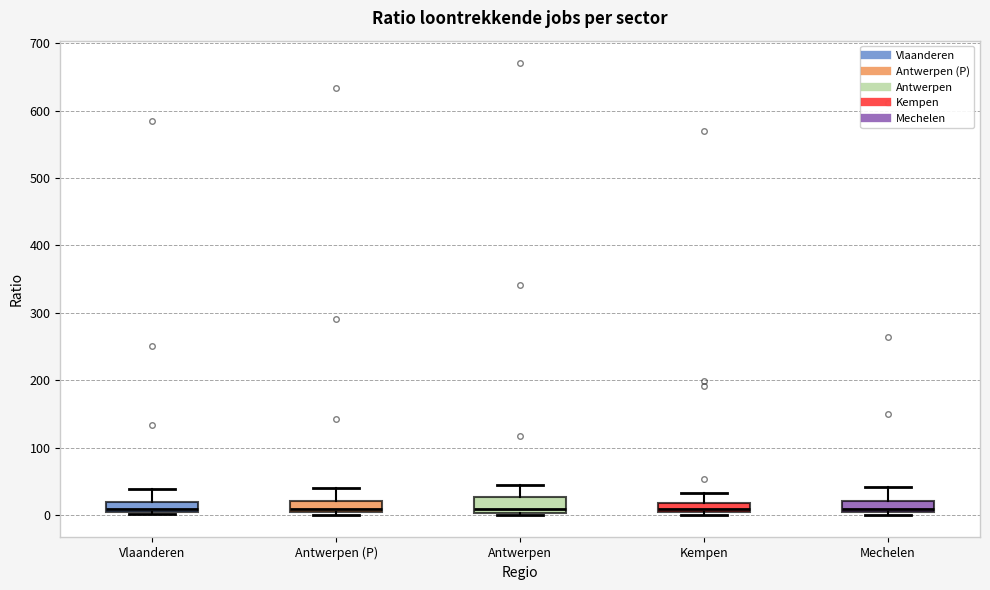

Where does the upper whisker of the box for Antwerpen end on the y-axis? The values are not printed on the chart, so give them approximately, as read against the axis.

40